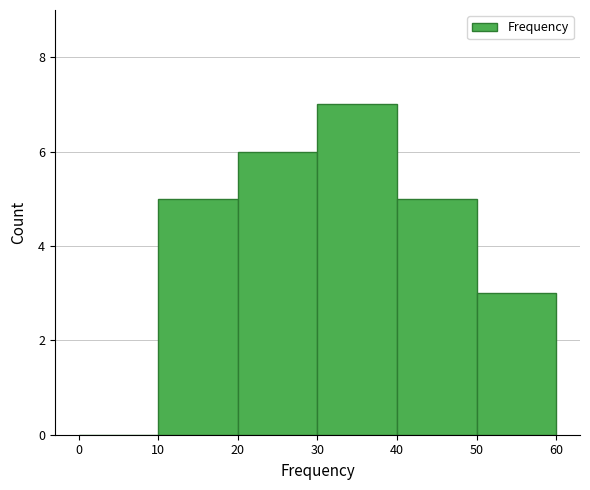

Reading left to right, transcribe this chart: for each bar, give the range it covers on the x-axis and its height. The values are not printed on the chart, so give them approximately, as read against the axis.

0 to 10: 0
10 to 20: 5
20 to 30: 6
30 to 40: 7
40 to 50: 5
50 to 60: 3